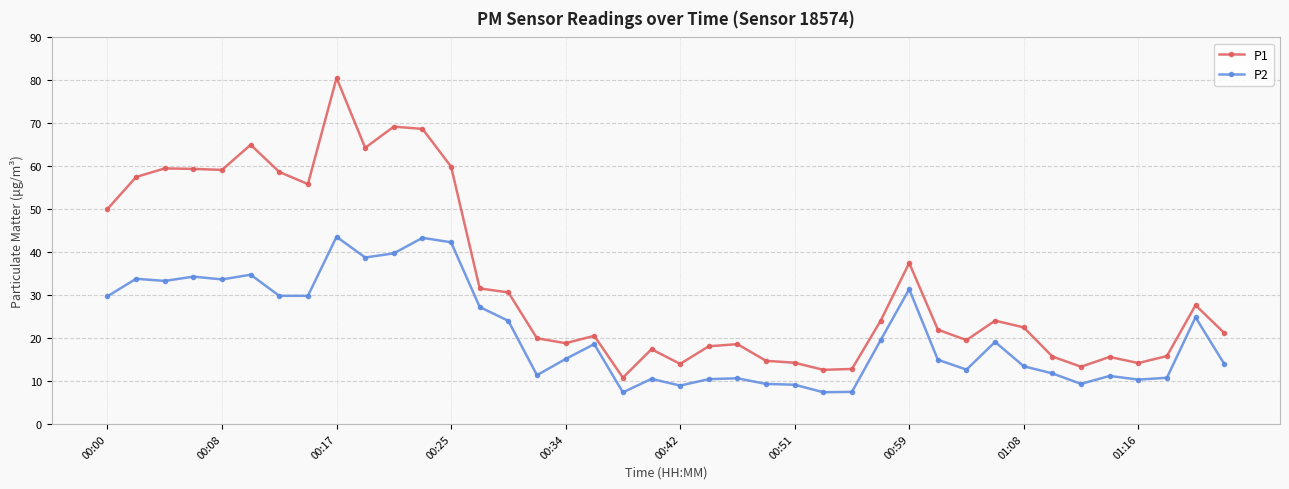

True or false: P1 has more than 0 interior local peaks.

True